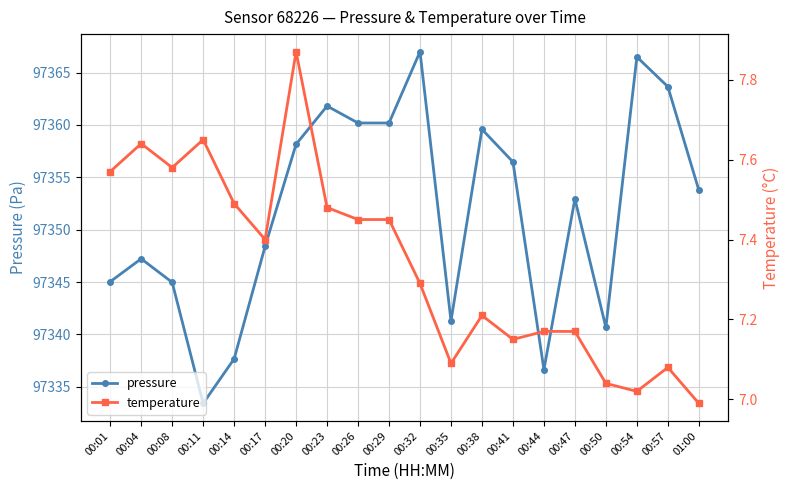

True or false: pressure has more than 2 interior local peaks.

True